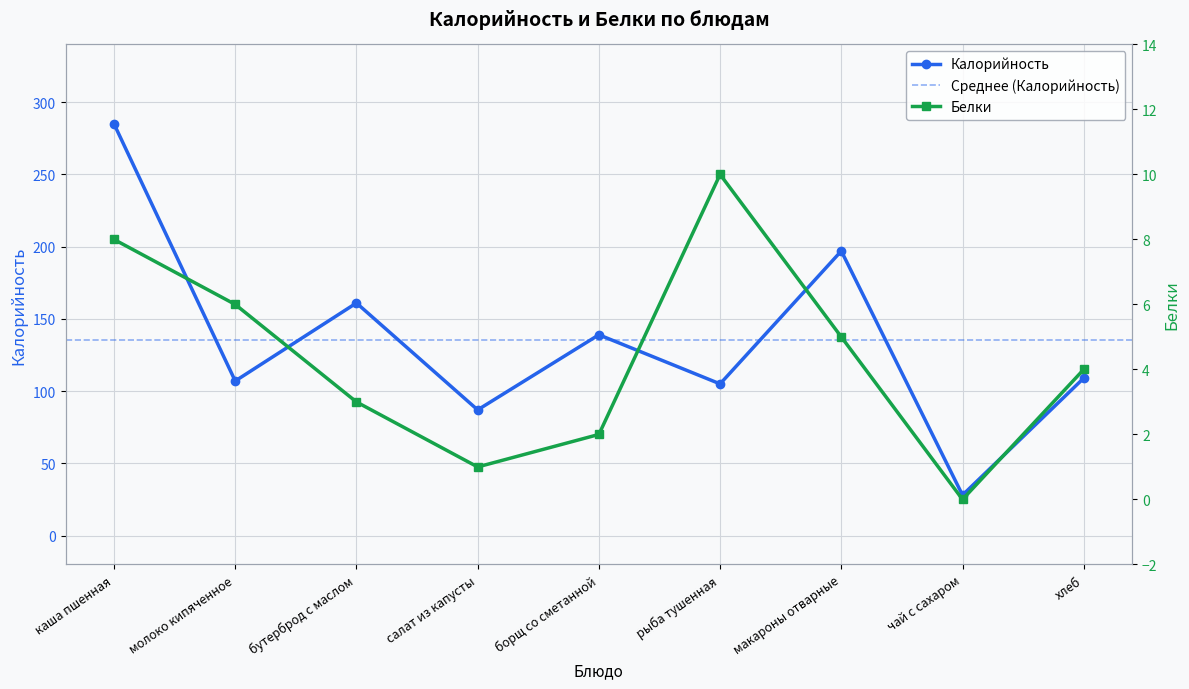

What is the average value of the Белки series?

4